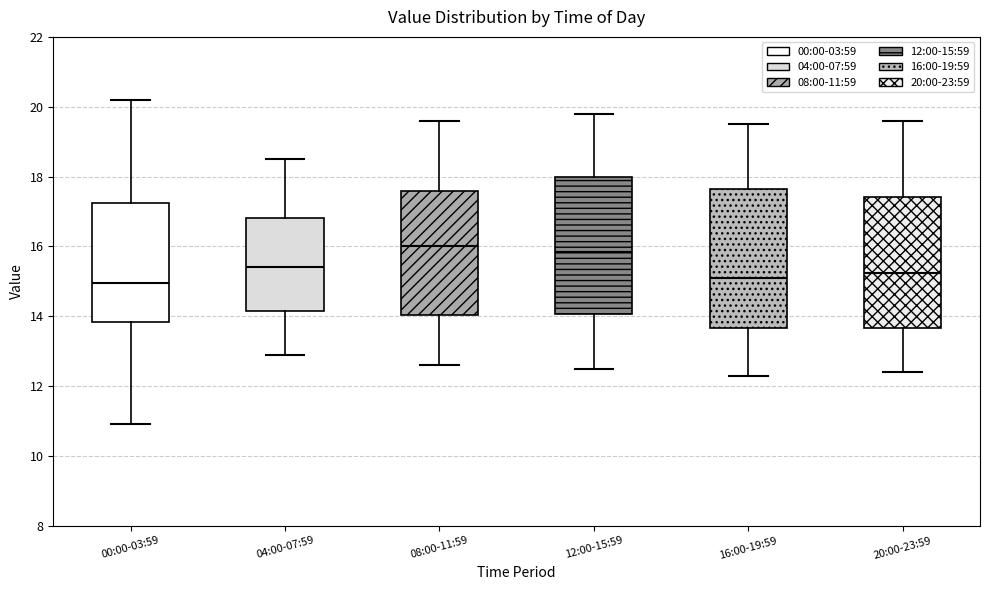

Reading left to right, transcribe this box plot: for each box, give where its median line is, the range the box spans, and where its two whiskers end, as read against the y-axis. The values are not printed on the chart, so give them approximately, as read against the axis.

00:00-03:59: median 15.0, box 13.8 to 17.2, whiskers 11.0 to 20.2
04:00-07:59: median 15.4, box 14.2 to 16.8, whiskers 13.0 to 18.6
08:00-11:59: median 16.0, box 14.0 to 17.6, whiskers 12.6 to 19.6
12:00-15:59: median 15.8, box 14.0 to 18.0, whiskers 12.6 to 19.8
16:00-19:59: median 15.2, box 13.6 to 17.6, whiskers 12.4 to 19.6
20:00-23:59: median 15.2, box 13.6 to 17.4, whiskers 12.4 to 19.6